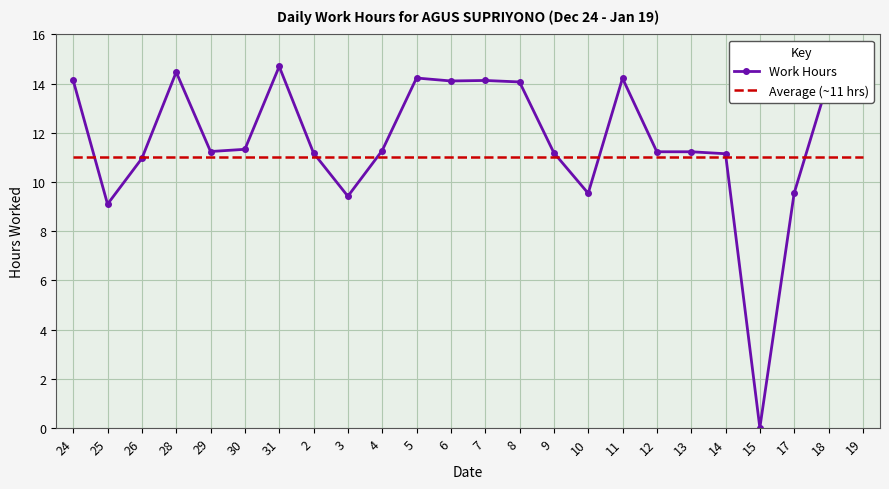

Which series has the largest total across all categories?

Work Hours